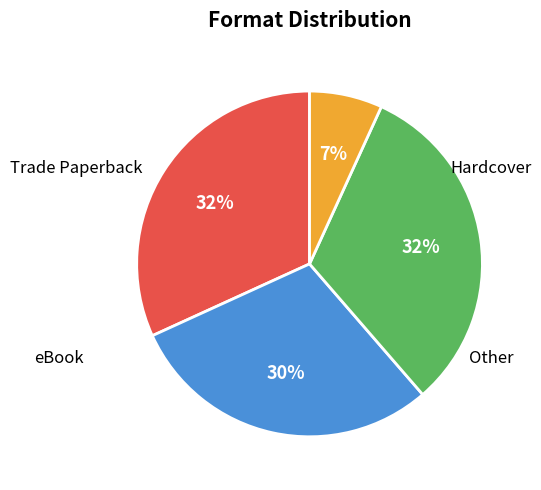

To the nearest percent, what is the difference between the largest and smallest slice percentages?

25%